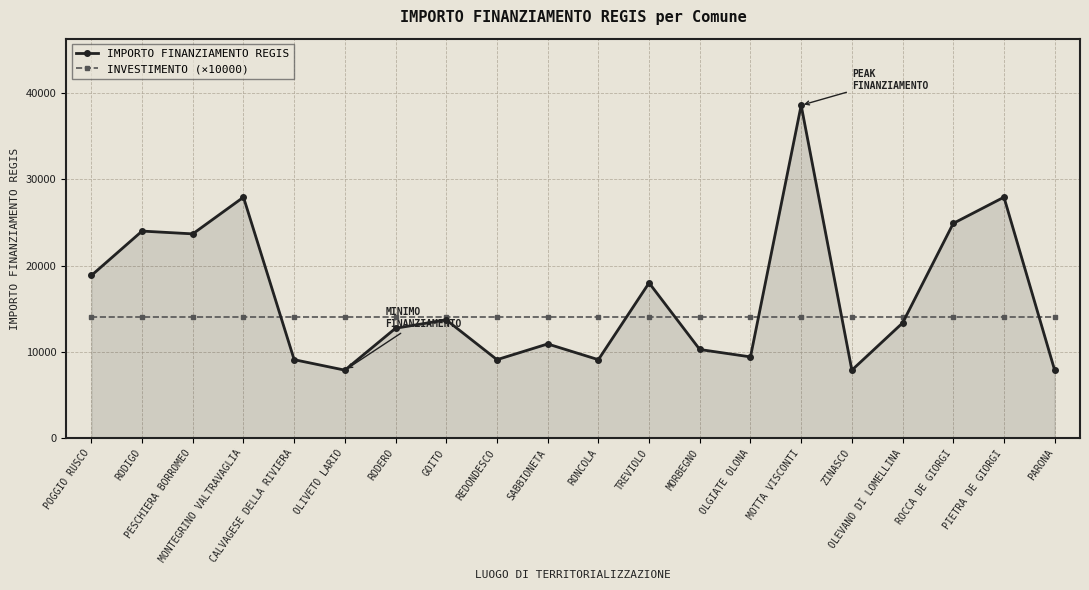

The value of IMPORTO FINANZIAMENTO REGIS at PARONA is 7891. True or false?

True